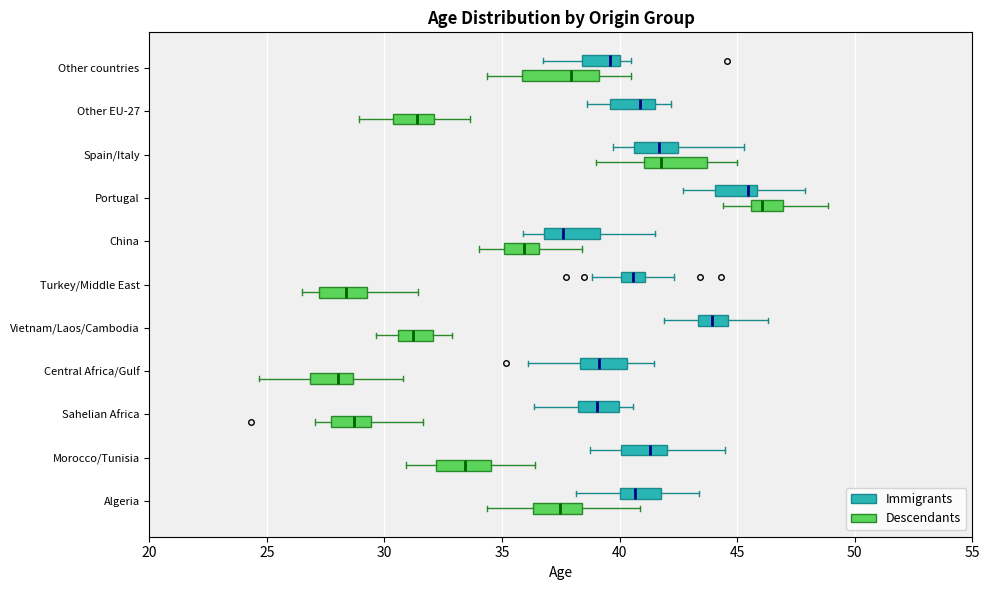

Reading bottom to top, read every box against the x-axis: the position of its median line, the range the box covers, and the ends of its whiskers. The values are not printed on the chart, so give them approximately, as read against the axis.

Algeria (Descendants): median 37.5, box 36.5 to 38.5, whiskers 34.5 to 41.0
Algeria (Immigrants): median 40.5, box 40.0 to 42.0, whiskers 38.0 to 43.5
Morocco/Tunisia (Descendants): median 33.5, box 32.0 to 34.5, whiskers 31.0 to 36.5
Morocco/Tunisia (Immigrants): median 41.5, box 40.0 to 42.0, whiskers 39.0 to 44.5
Sahelian Africa (Descendants): median 28.5, box 27.5 to 29.5, whiskers 27.0 to 31.5
Sahelian Africa (Immigrants): median 39.0, box 38.0 to 40.0, whiskers 36.5 to 40.5
Central Africa/Gulf (Descendants): median 28.0, box 27.0 to 28.5, whiskers 24.5 to 31.0
Central Africa/Gulf (Immigrants): median 39.0, box 38.5 to 40.5, whiskers 36.0 to 41.5
Vietnam/Laos/Cambodia (Descendants): median 31.0, box 30.5 to 32.0, whiskers 29.5 to 33.0
Vietnam/Laos/Cambodia (Immigrants): median 44.0, box 43.5 to 44.5, whiskers 42.0 to 46.5
Turkey/Middle East (Descendants): median 28.5, box 27.0 to 29.0, whiskers 26.5 to 31.5
Turkey/Middle East (Immigrants): median 40.5, box 40.0 to 41.0, whiskers 39.0 to 42.5
China (Descendants): median 36.0, box 35.0 to 36.5, whiskers 34.0 to 38.5
China (Immigrants): median 37.5, box 37.0 to 39.0, whiskers 36.0 to 41.5
Portugal (Descendants): median 46.0, box 45.5 to 47.0, whiskers 44.5 to 49.0
Portugal (Immigrants): median 45.5, box 44.0 to 46.0, whiskers 42.5 to 48.0
Spain/Italy (Descendants): median 42.0, box 41.0 to 43.5, whiskers 39.0 to 45.0
Spain/Italy (Immigrants): median 41.5, box 40.5 to 42.5, whiskers 39.5 to 45.5
Other EU-27 (Descendants): median 31.5, box 30.5 to 32.0, whiskers 29.0 to 33.5
Other EU-27 (Immigrants): median 41.0, box 39.5 to 41.5, whiskers 38.5 to 42.0
Other countries (Descendants): median 38.0, box 36.0 to 39.0, whiskers 34.5 to 40.5
Other countries (Immigrants): median 39.5, box 38.5 to 40.0, whiskers 36.5 to 40.5